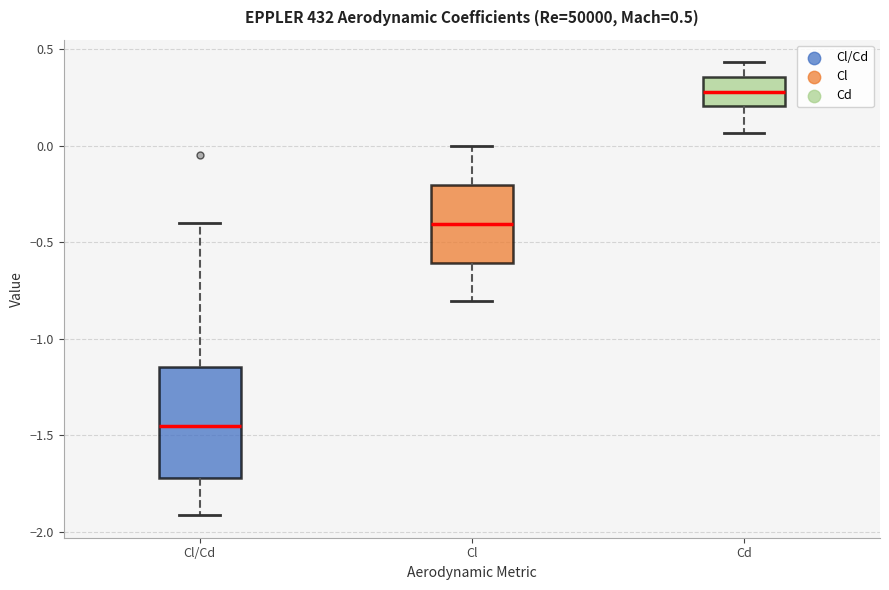

Which box is the tallest, from its lower edge to its upper edge?

Cl/Cd